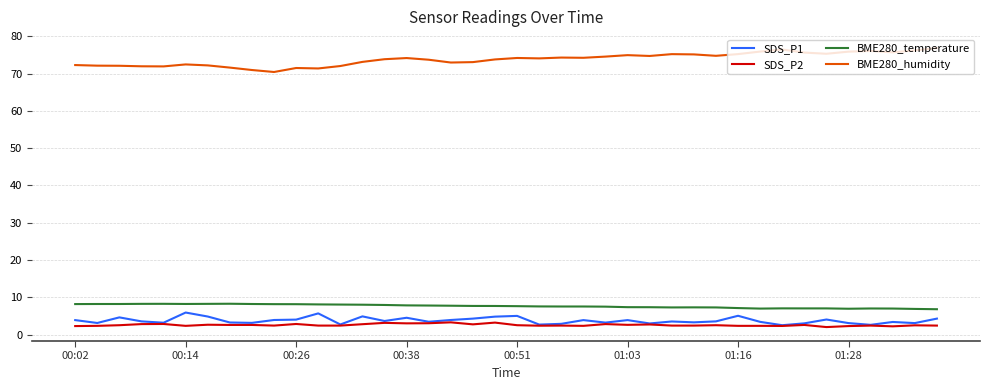

What is the smallest value displayed?

2.0